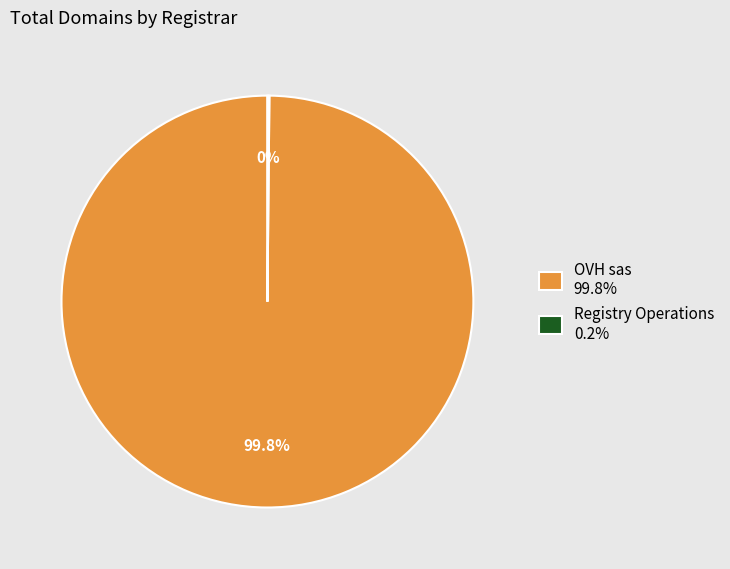

Does any single category account for the majority?

Yes